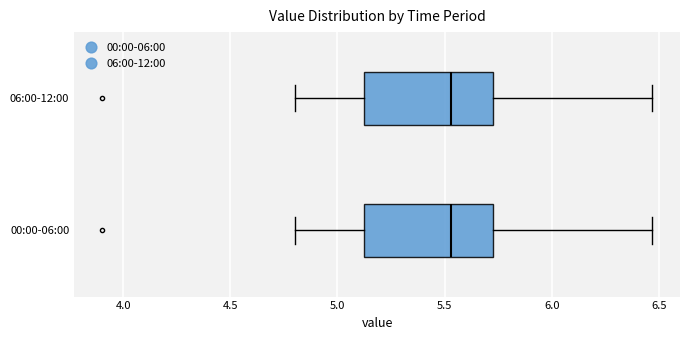

Reading bottom to top, read every box against the x-axis: the position of its median line, the range the box covers, and the ends of its whiskers. The values are not printed on the chart, so give them approximately, as read against the axis.

00:00-06:00: median 5.55, box 5.10 to 5.75, whiskers 4.80 to 6.45
06:00-12:00: median 5.55, box 5.10 to 5.75, whiskers 4.80 to 6.45